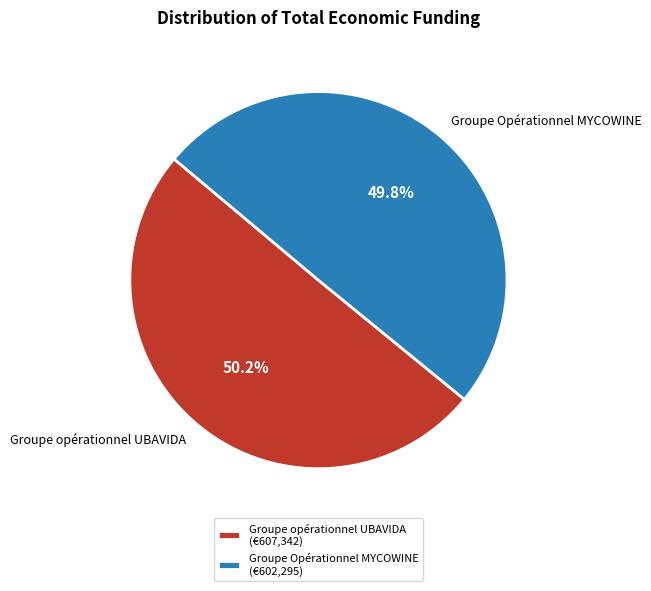

The Groupe opérationnel UBAVIDA slice represents 59% of the pie. True or false?

False